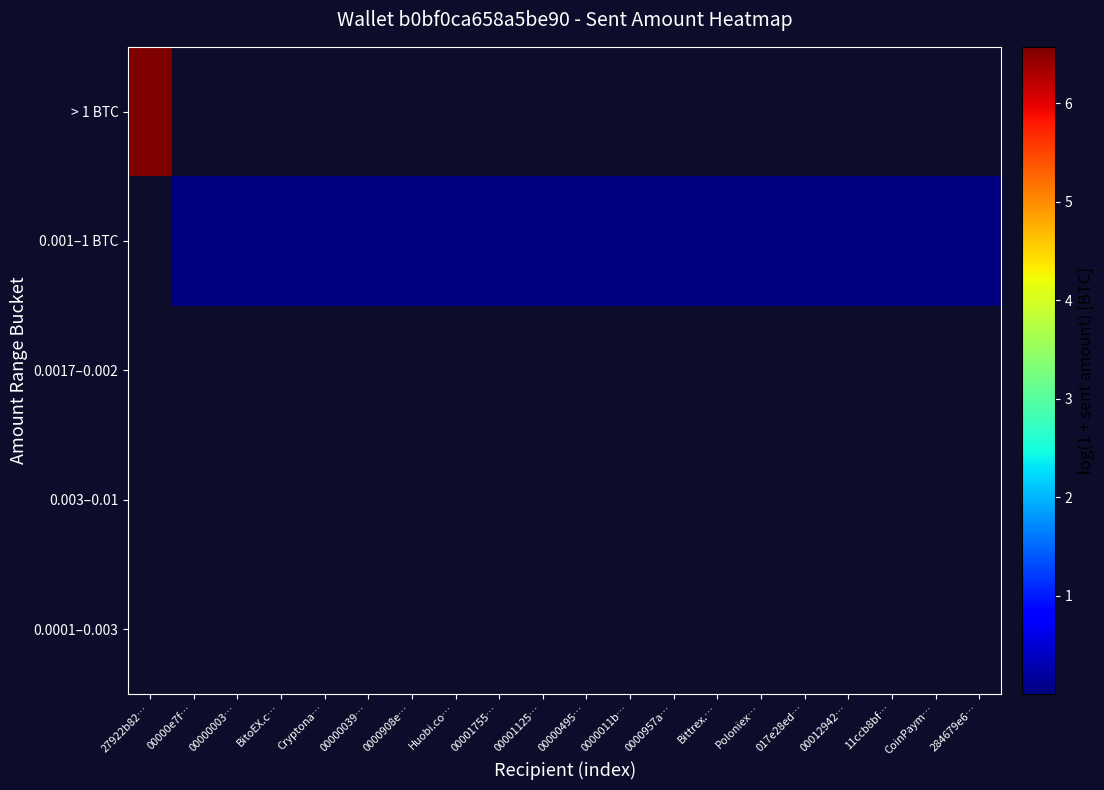

Between 017e28ed… and 00000039…, which is larger?

00000039…